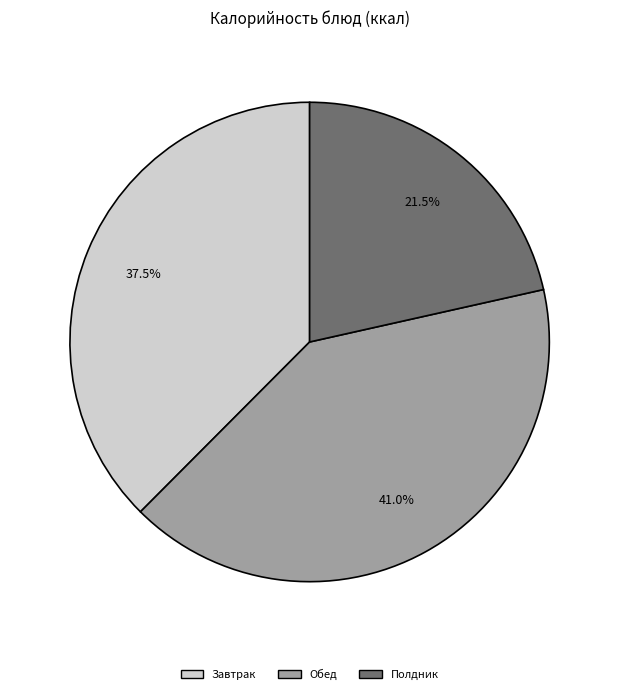

Combined, what portion of the pie is Завтрак and Полдник?

59.0%